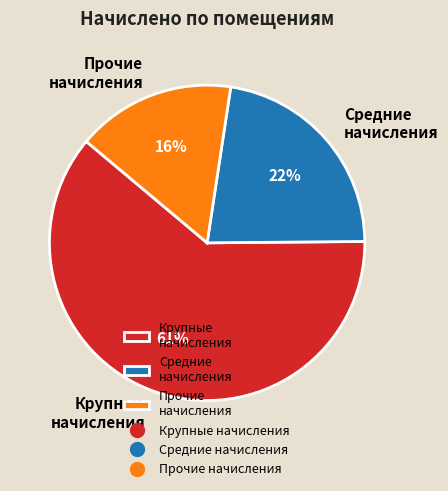

The Средние начисления slice represents 31% of the pie. True or false?

False